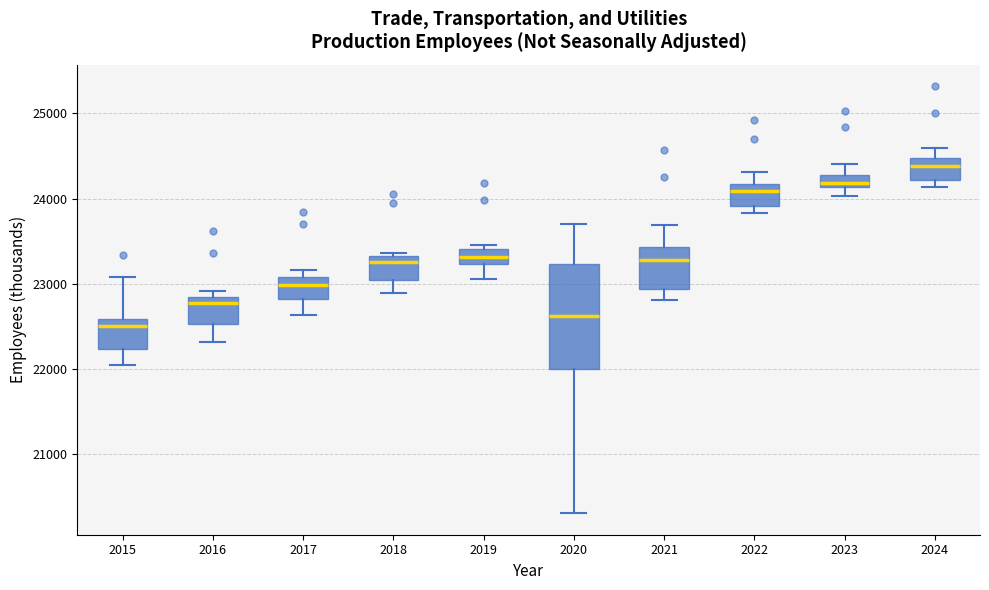

Which box has the lowest median line?

2015